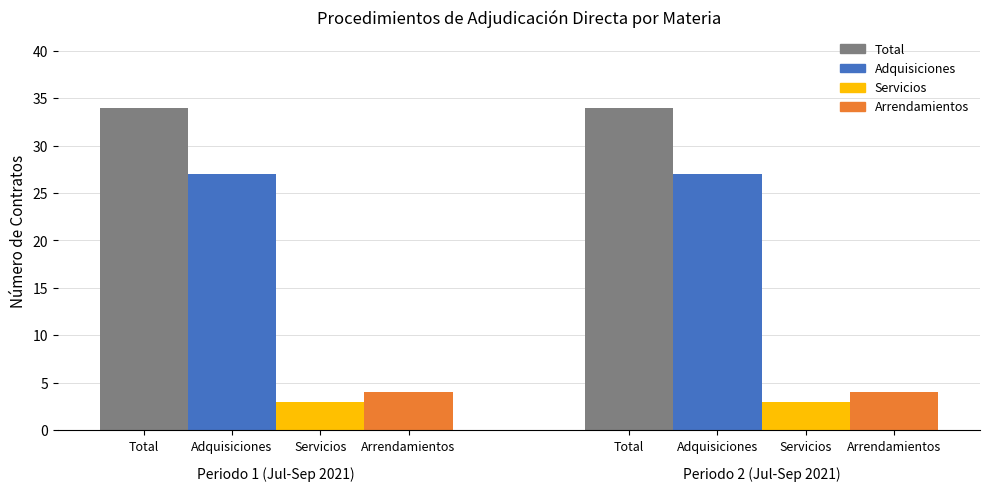

Is the value of Arrendamientos at 3 greater than the value of Adquisiciones at Arrendamientos?

No